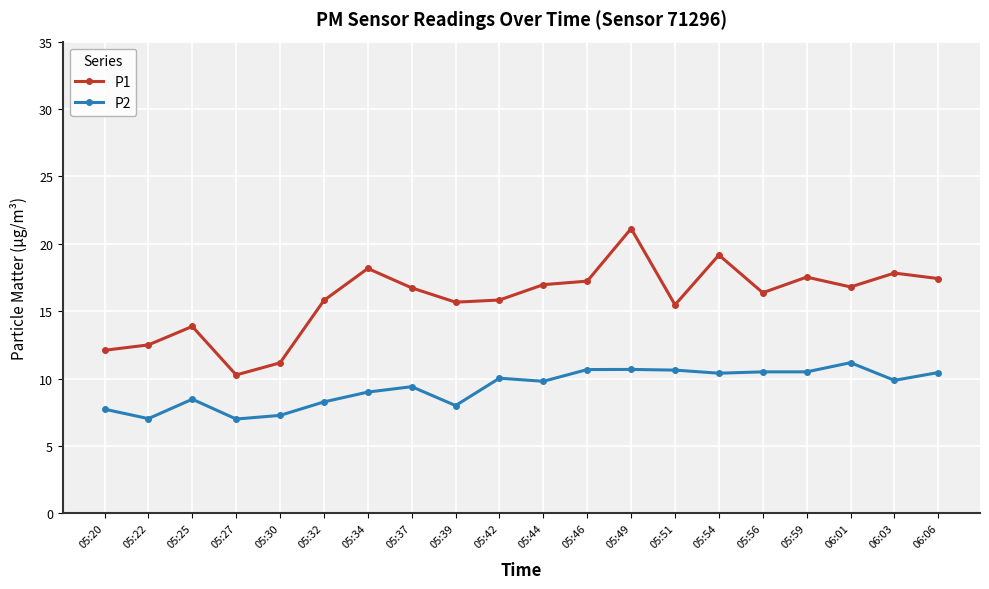

At which category does P2 reach its first local valley?

05:22